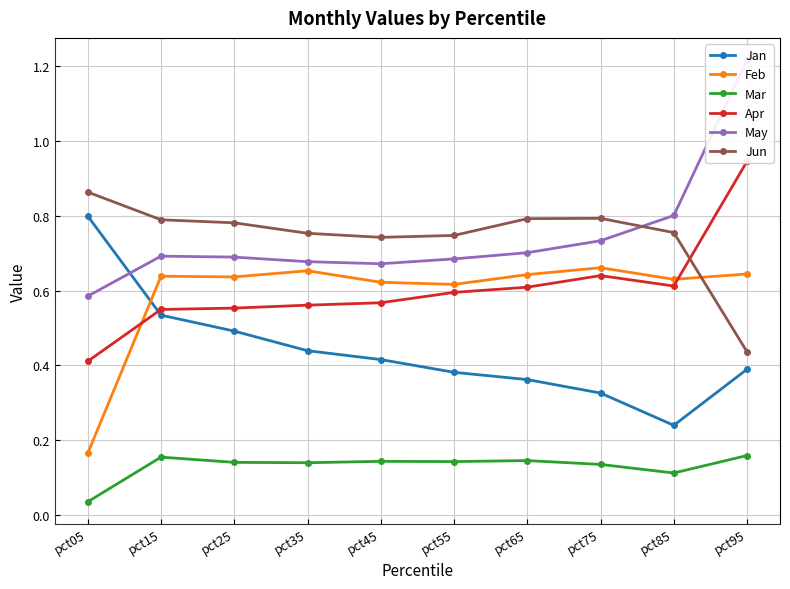

What is the difference between the highest and lowest values at pct55?

0.6